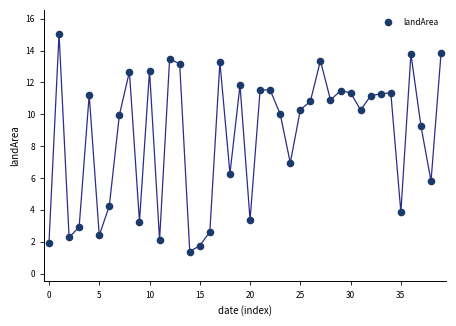

What Y value in the scatter plot is closest to 8?

7.0